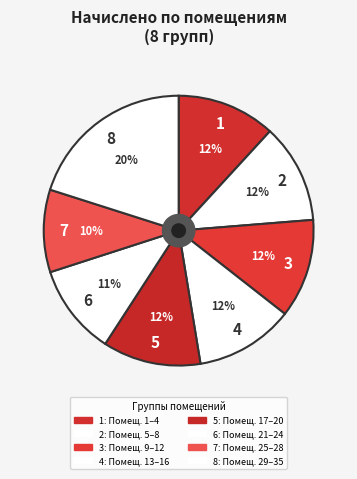

How many slices are in this pie chart?

8